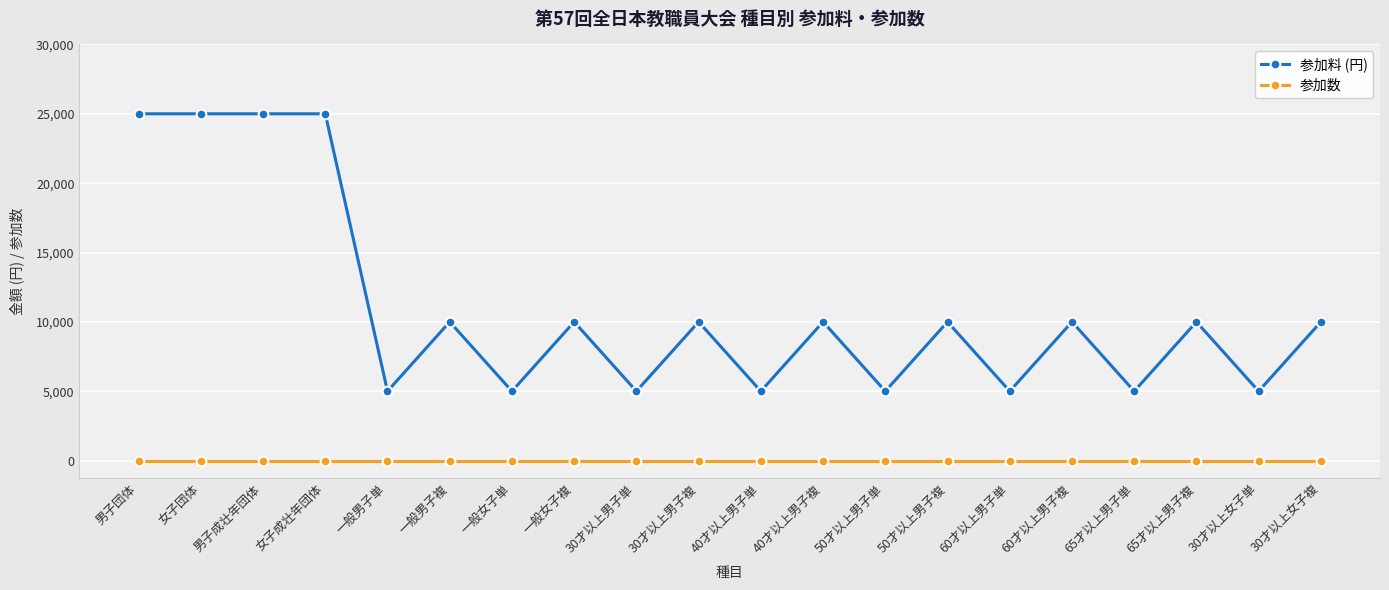

True or false: 参加料 (円) has more than 2 points higher than both neighbors.

True